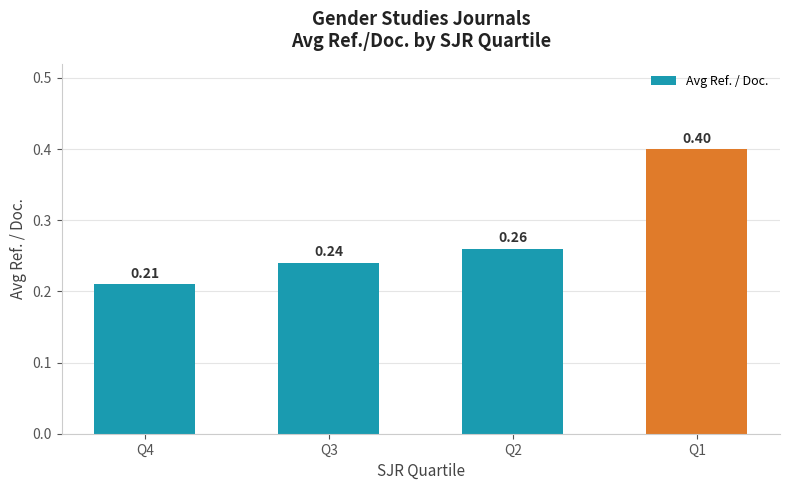

Which has a higher value, Q4 or Q2?

Q2